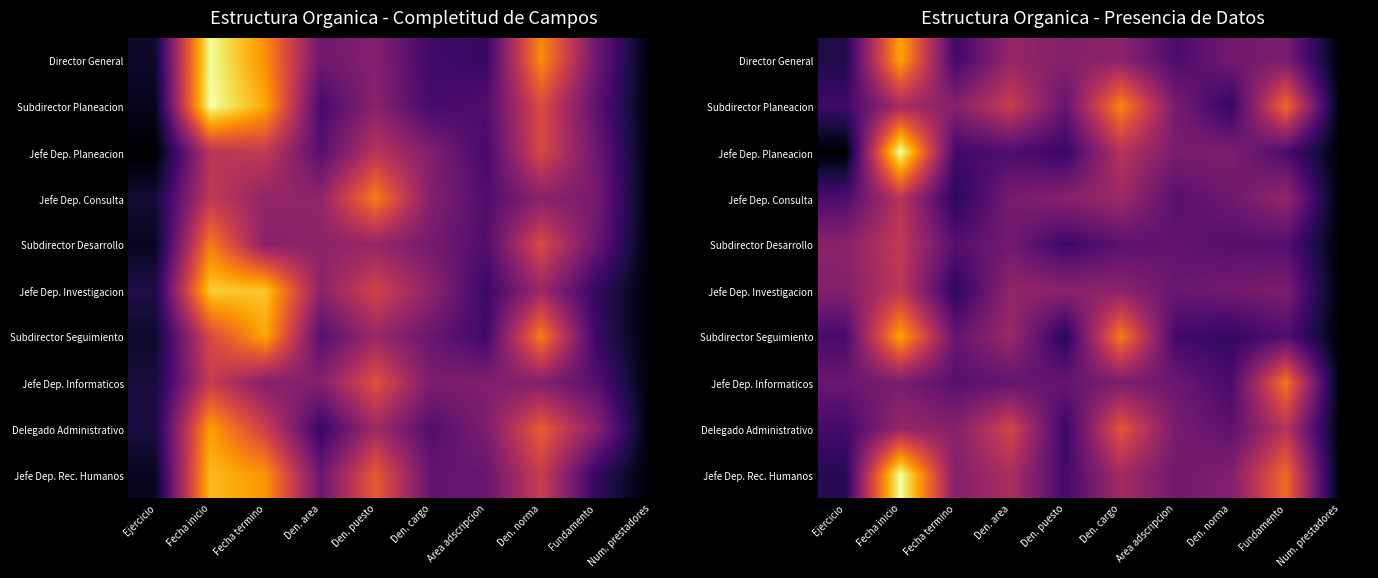

The Subdirector Desarrollo series shows 0.7 at Area adscripcion. True or false?

True